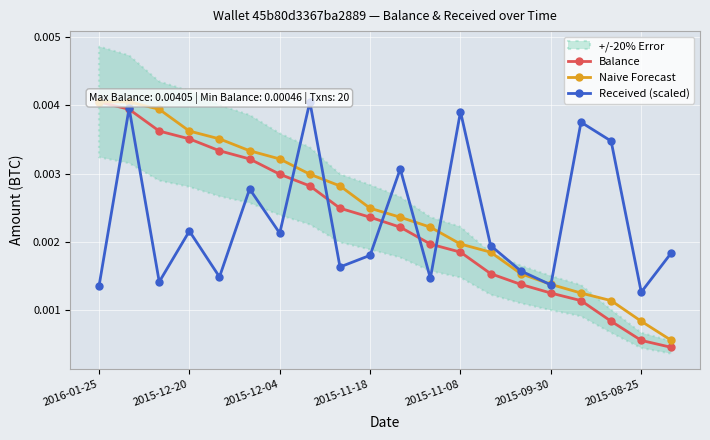

Rank the series by their average value, from highest to lowest.

Naive Forecast, Received (scaled), Balance